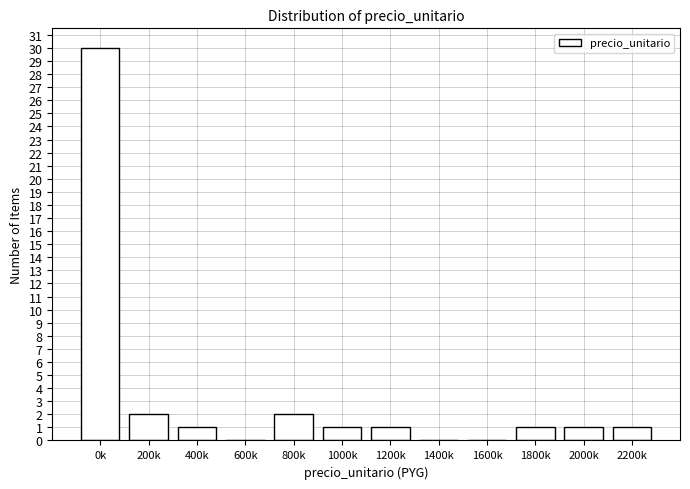

Reading right to left, list all the values displayed in this chart.

2200k=1	2000k=1	1800k=1	1600k=0	1400k=0	1200k=1	1000k=1	800k=2	600k=0	400k=1	200k=2	0k=30